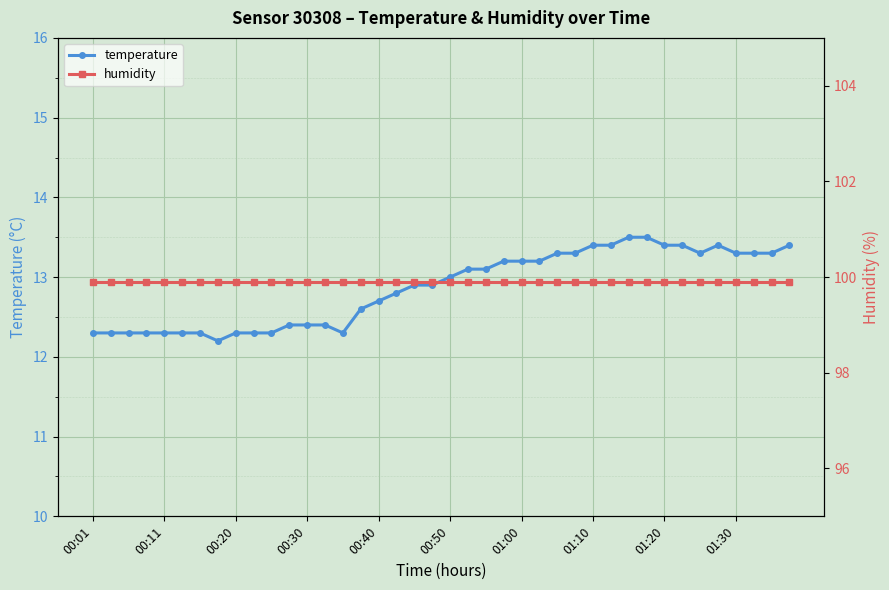

How many data points in temperature are above 13?

19